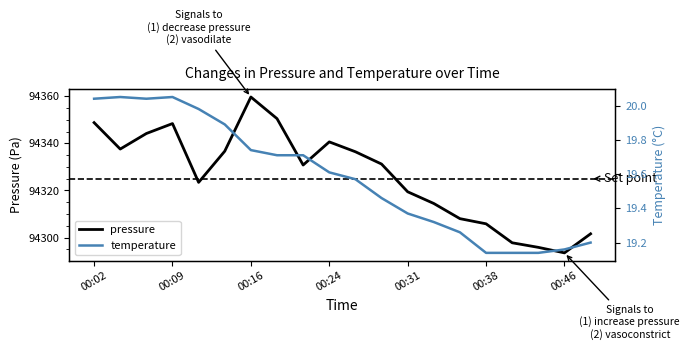

True or false: pressure has a value of 148072.8 at 16.

False